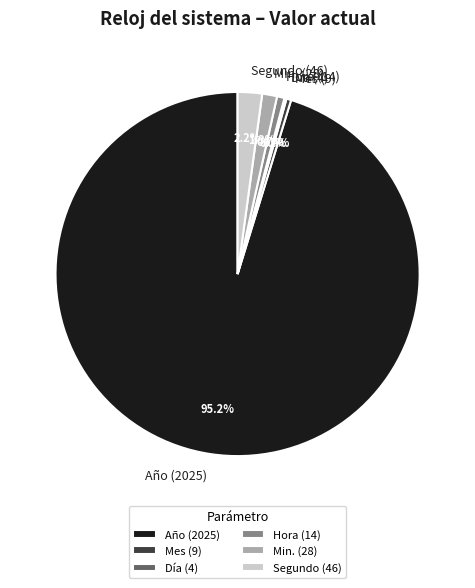

The Segundo (46) slice represents 2% of the pie. True or false?

True